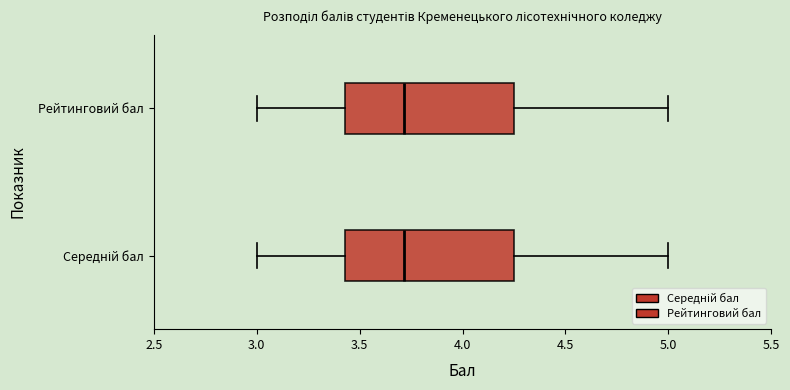

Reading bottom to top, read every box against the x-axis: the position of its median line, the range the box covers, and the ends of its whiskers. The values are not printed on the chart, so give them approximately, as read against the axis.

Середній бал: median 3.70, box 3.45 to 4.25, whiskers 3.00 to 5.00
Рейтинговий бал: median 3.70, box 3.45 to 4.25, whiskers 3.00 to 5.00